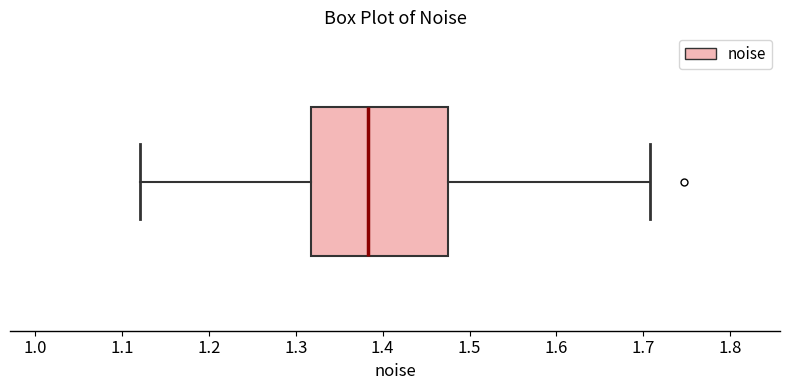

Read this box plot against the x-axis: the position of the median line, the range covered by the box, and the ends of both whiskers. The values are not printed on the chart, so give them approximately, as read against the axis.

median 1.38, box 1.32 to 1.48, whiskers 1.12 to 1.71